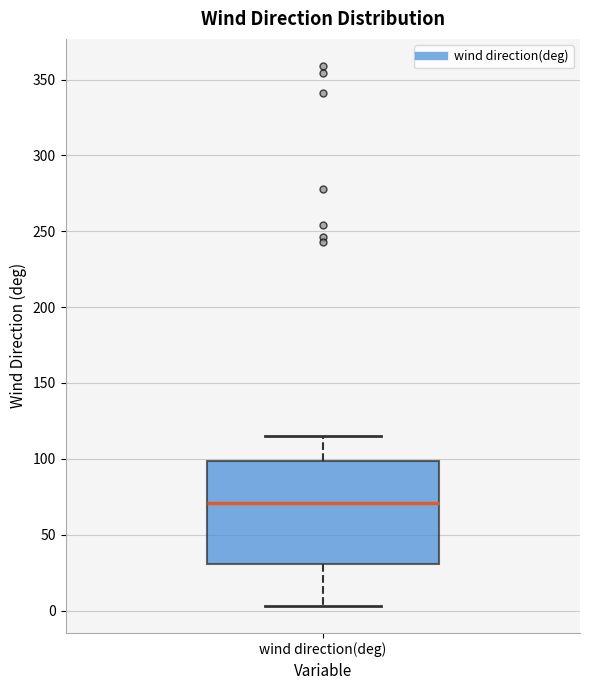

Where is the upper edge of the box for wind direction(deg) on the y-axis? The values are not printed on the chart, so give them approximately, as read against the axis.

100